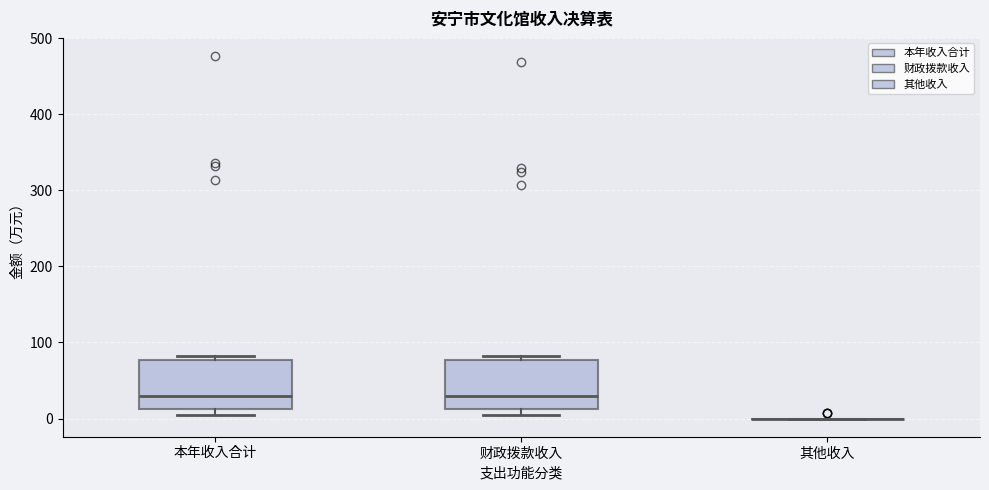

Where is the upper edge of the box for 财政拨款收入 on the y-axis? The values are not printed on the chart, so give them approximately, as read against the axis.

80